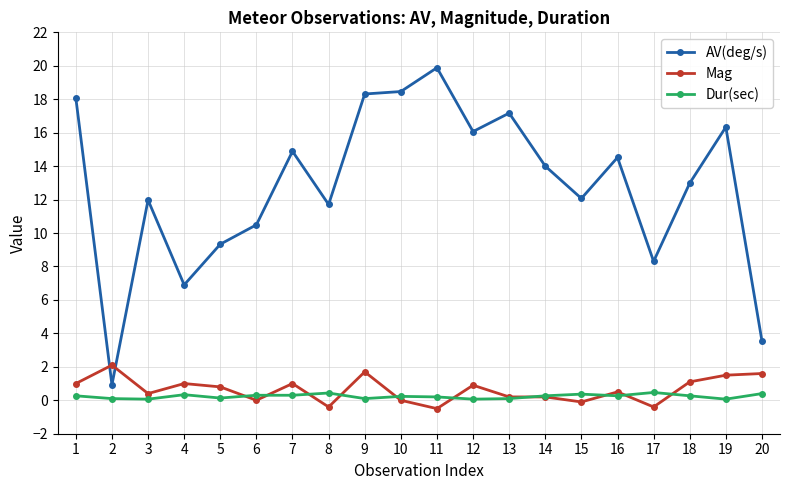

At how many categories does at least one series exceed 11?

14